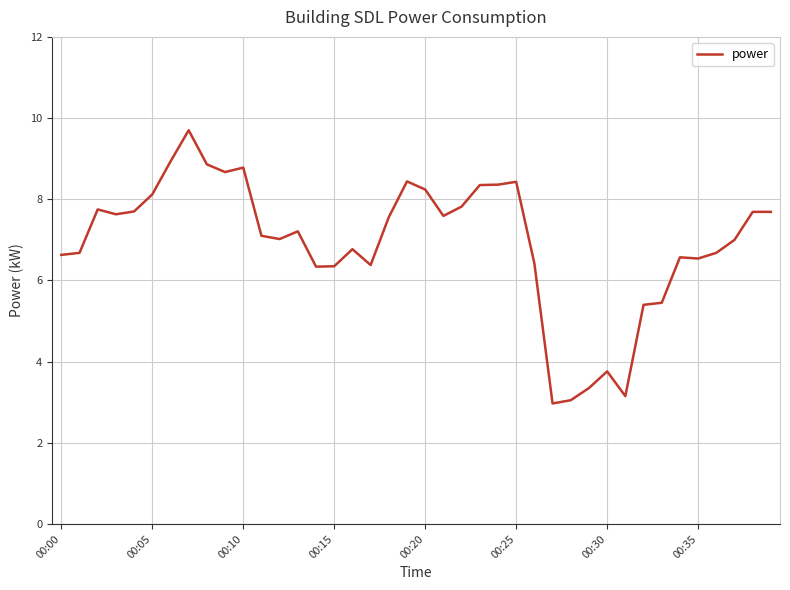

What is the difference between the second highest and second lowest values?

5.9